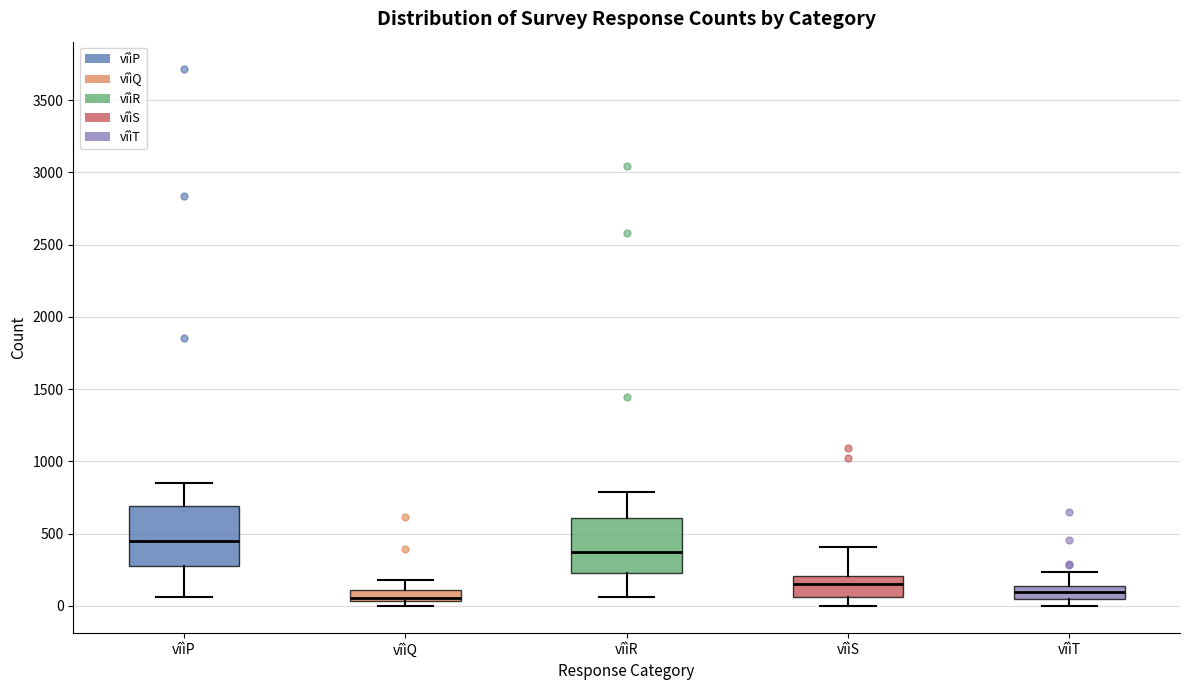

Reading left to right, transcribe this box plot: for each box, give where its median line is, the range the box spans, and where its two whiskers end, as read against the y-axis. The values are not printed on the chart, so give them approximately, as read against the axis.

vîìP: median 450, box 250 to 700, whiskers 50 to 850
vîìQ: median 50 (just above the box's lower edge), box 50 to 100, whiskers 0 to 200
vîìR: median 350, box 250 to 600, whiskers 50 to 800
vîìS: median 150, box 50 to 200, whiskers 0 to 400
vîìT: median 100, box 50 to 150, whiskers 0 to 250